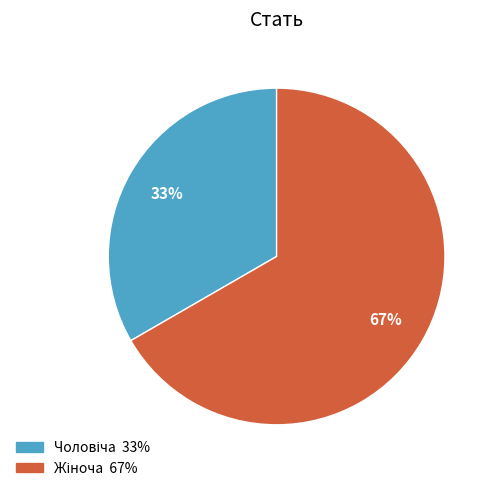

Is there any slice that represents more than half of the pie?

Yes